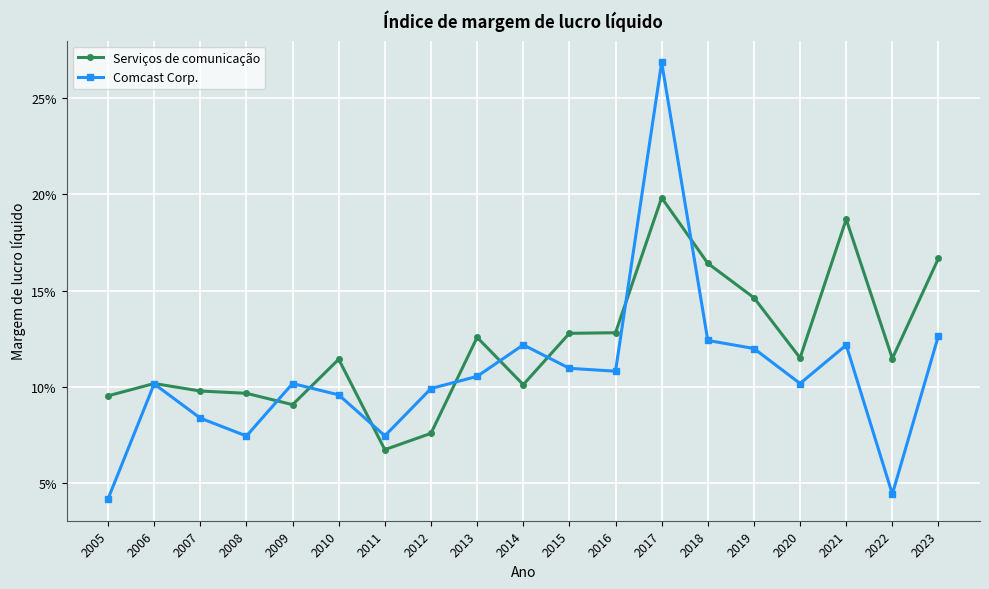

What is the value of the Comcast Corp. point at the 9th from the left?

0.1